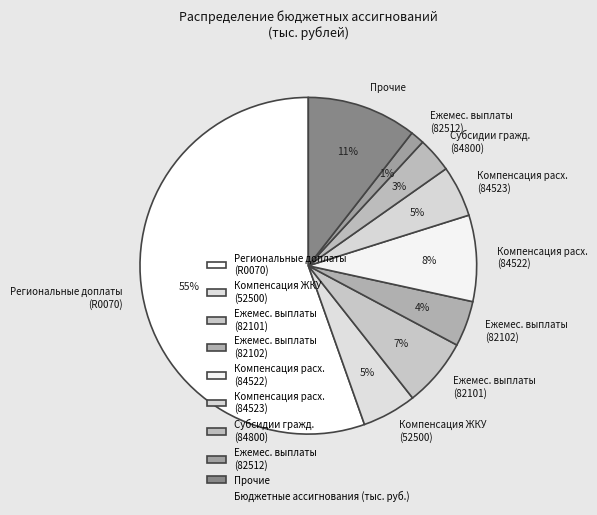

The Ежемес. выплаты (82512) slice represents 1% of the pie. True or false?

True